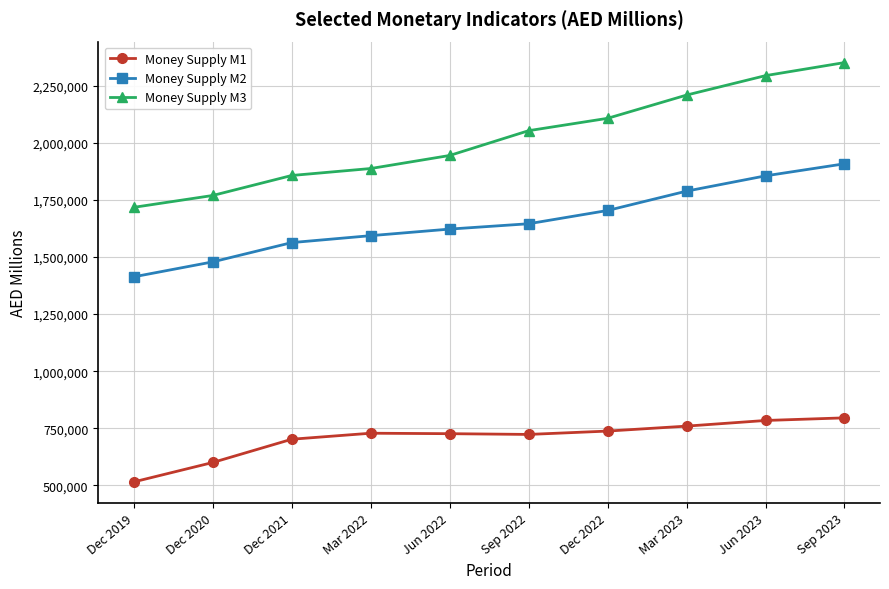

Rank the series by their average value, from lowest to highest.

Money Supply M1, Money Supply M2, Money Supply M3